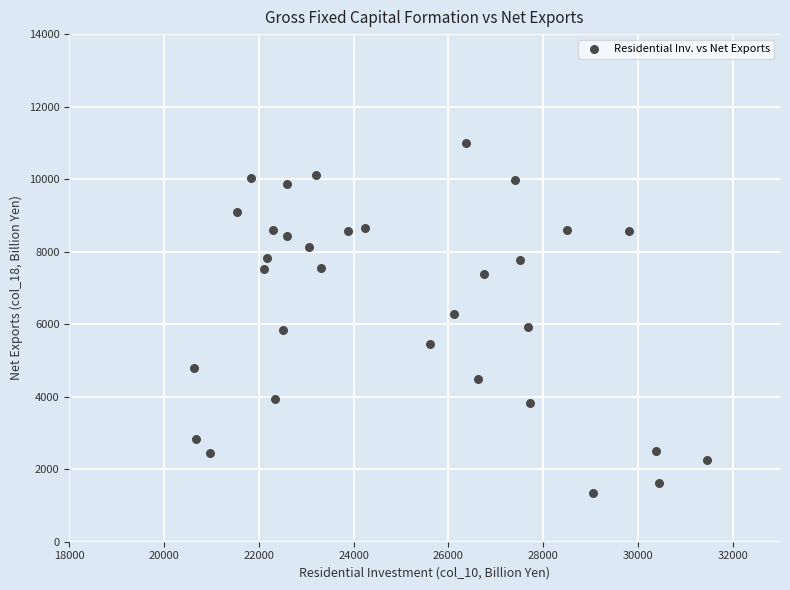

What is the range of Y values (max minus min)?

9669.4